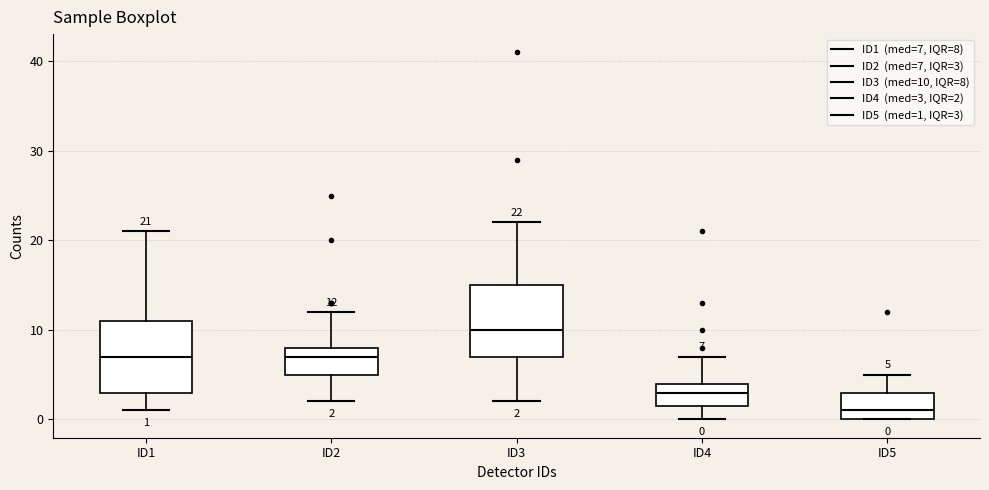

Which box has the highest median line?

ID3